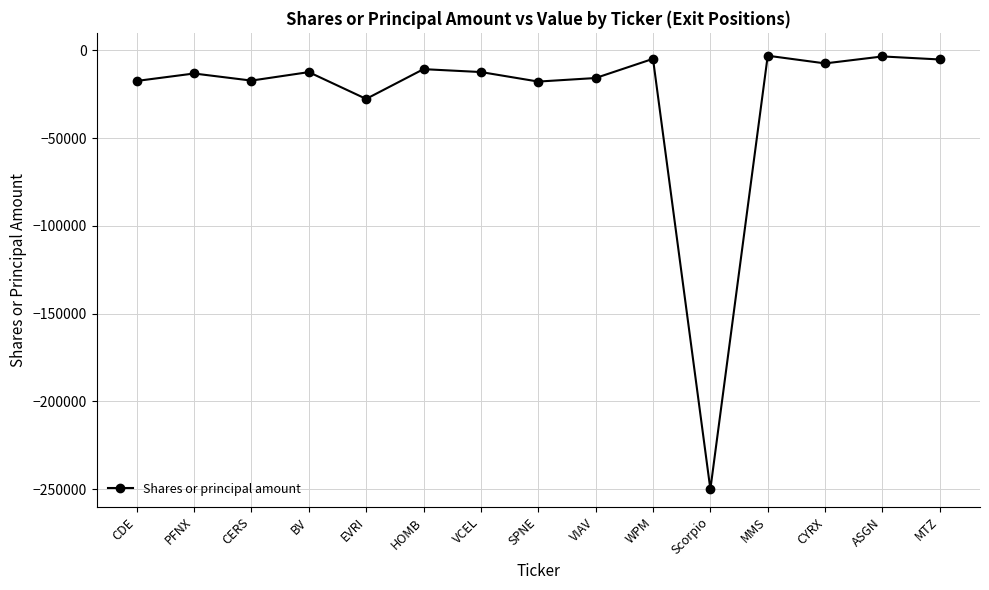

Is it true that the value at CERS is -17200?

True